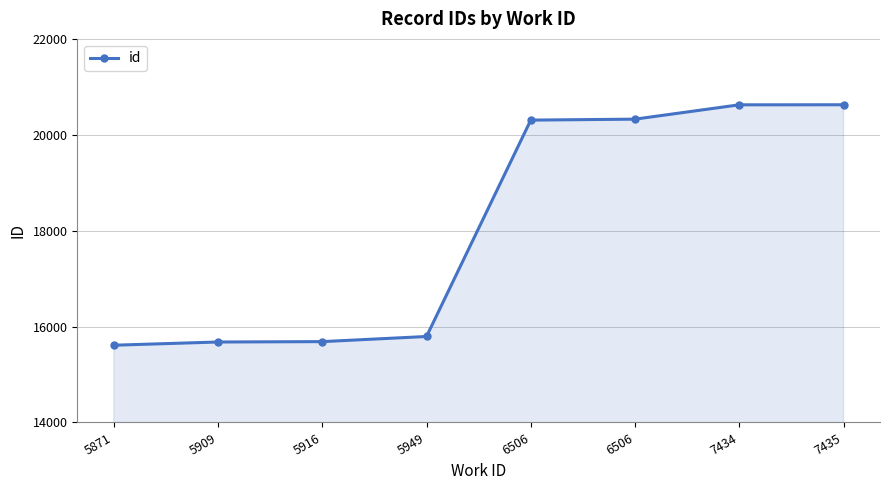

Does the chart have visible grid lines?

Yes